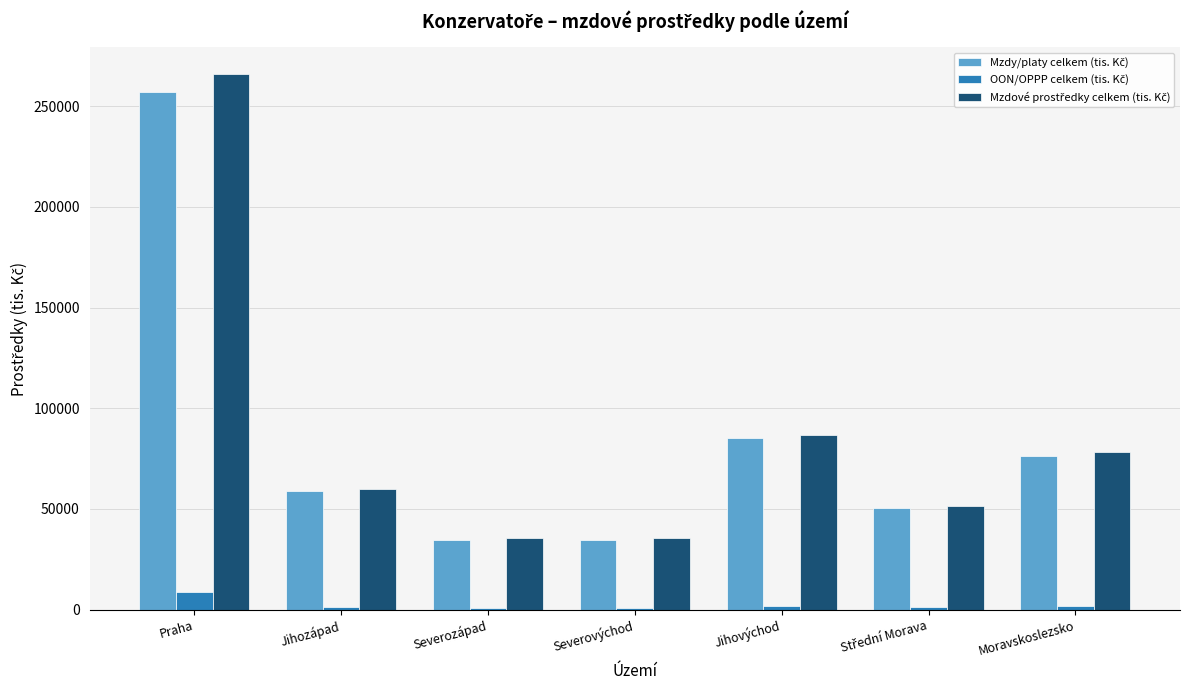

How many groups of bars are there?

7